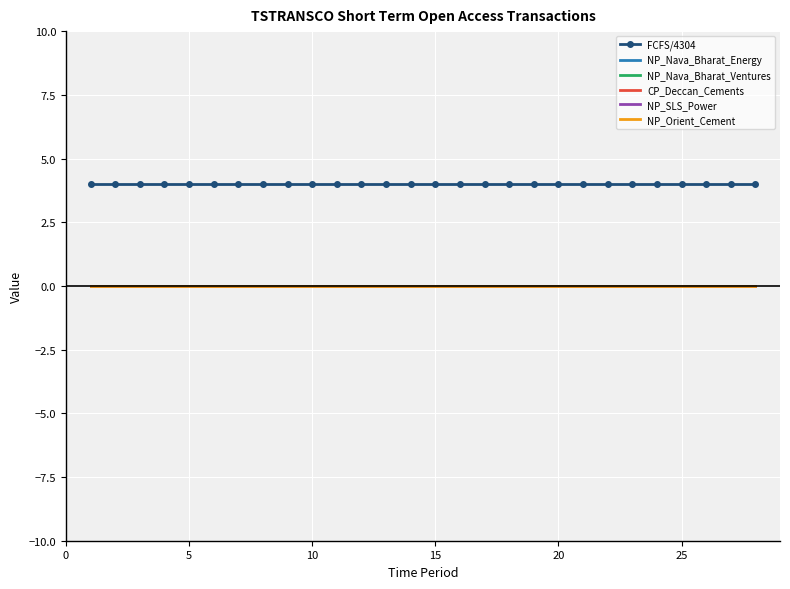

True or false: NP_Nava_Bharat_Energy and FCFS/4304 cross at least once.

False